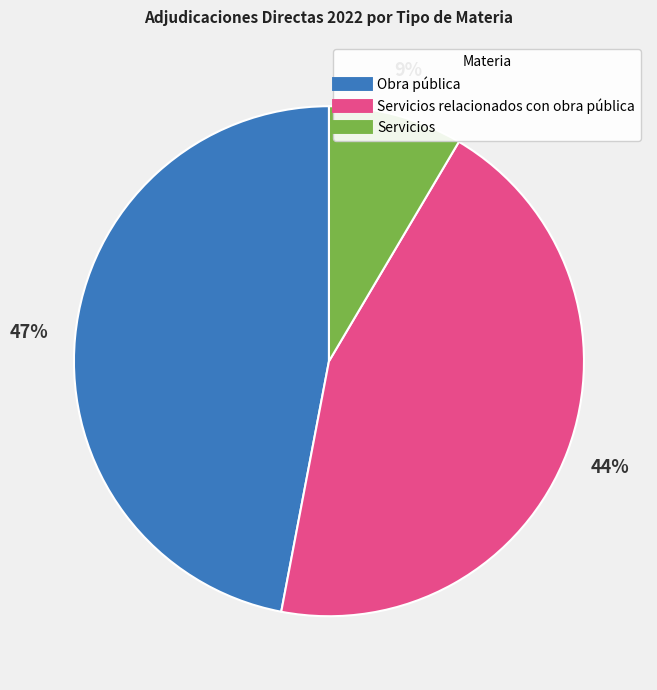

Count the number of slices in the pie.

3